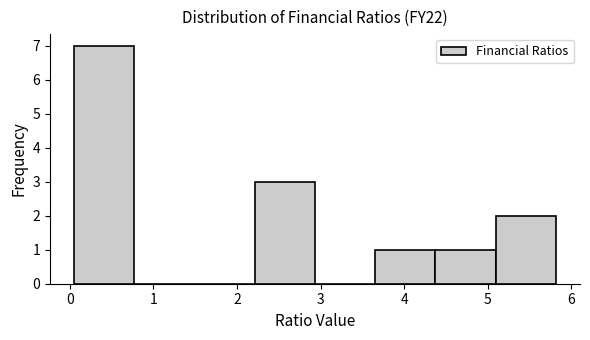

Reading left to right, transcribe this chart: for each bar, give the range it covers on the x-axis and its height. Neither the bar edges nor the heights are printed on the chart, so give them approximately, as read against the axes.

0.1 to 0.8: 7
0.8 to 1.5: 0
1.5 to 2.2: 0
2.2 to 2.9: 3
2.9 to 3.7: 0
3.7 to 4.4: 1
4.4 to 5.1: 1
5.1 to 5.8: 2